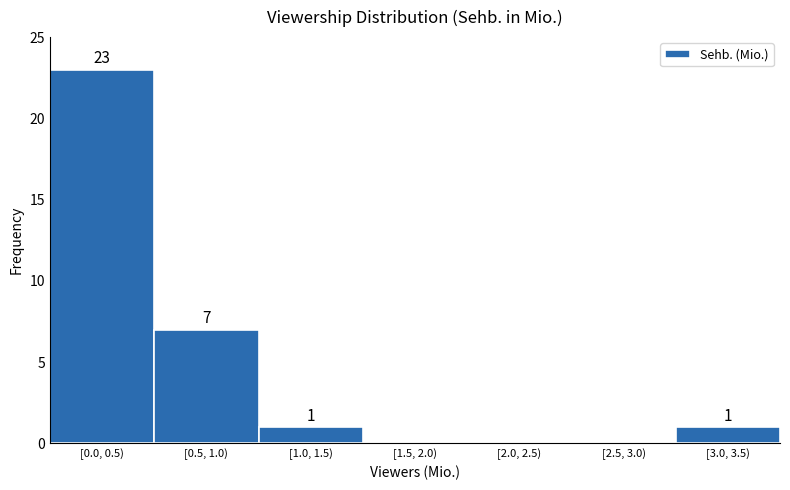

Reading left to right, what are all the values shown in this chart?

[0.0, 0.5)=23	[0.5, 1.0)=7	[1.0, 1.5)=1	[1.5, 2.0)=0	[2.0, 2.5)=0	[2.5, 3.0)=0	[3.0, 3.5)=1